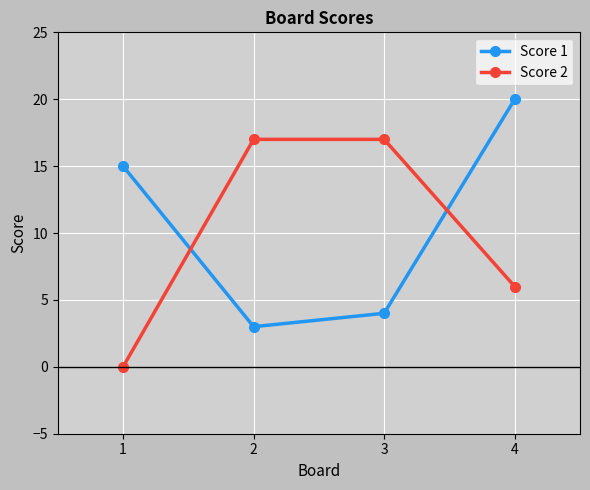

Reading left to right, transcribe all the data shown in this chart.

Score 1: 1=15	2=3	3=4	4=20
Score 2: 1=0	2=17	3=17	4=6